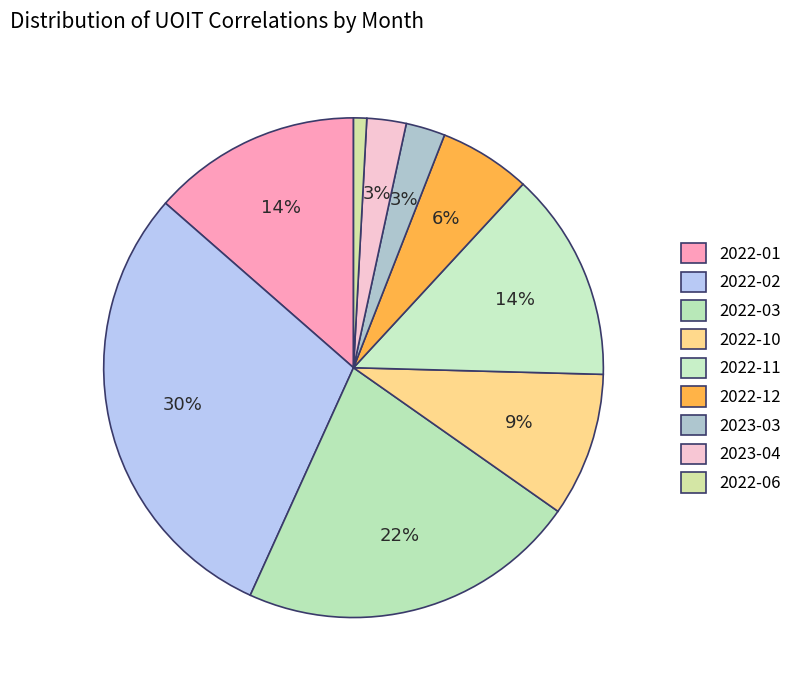

How many slices are in this pie chart?

9